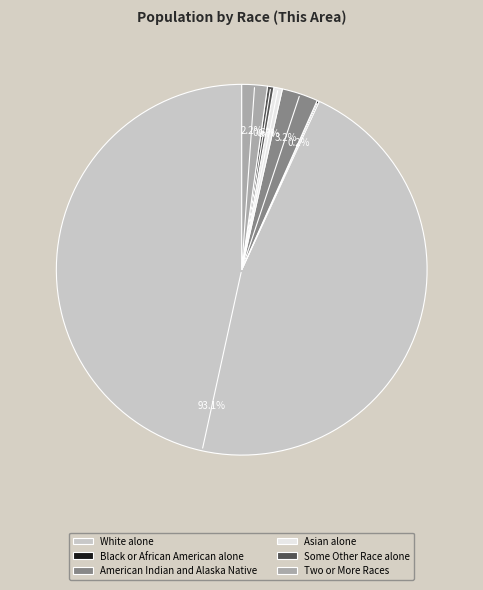

What percentage do American Indian and Alaska Native and Two or More Races together represent?

5.4%